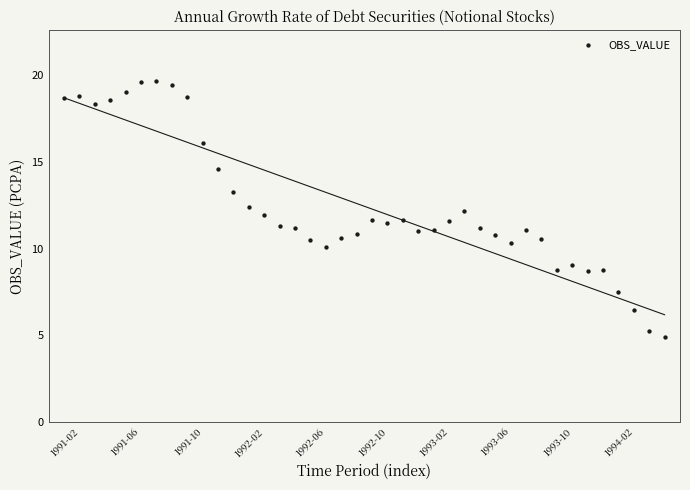

What is the range of X values (max minus min)?

39.0